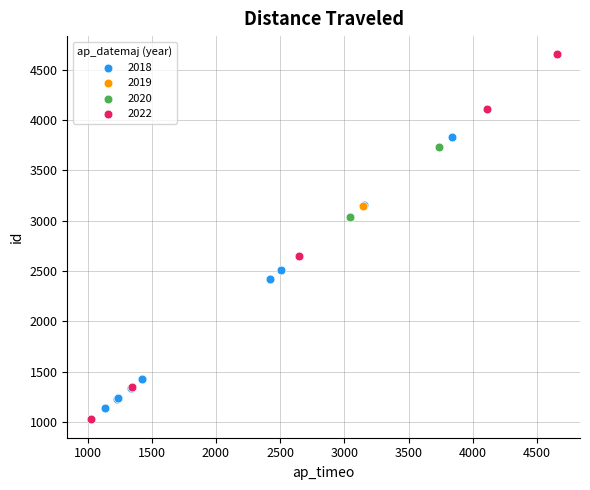

What are all the series names shown in the legend?

2018, 2019, 2020, 2022